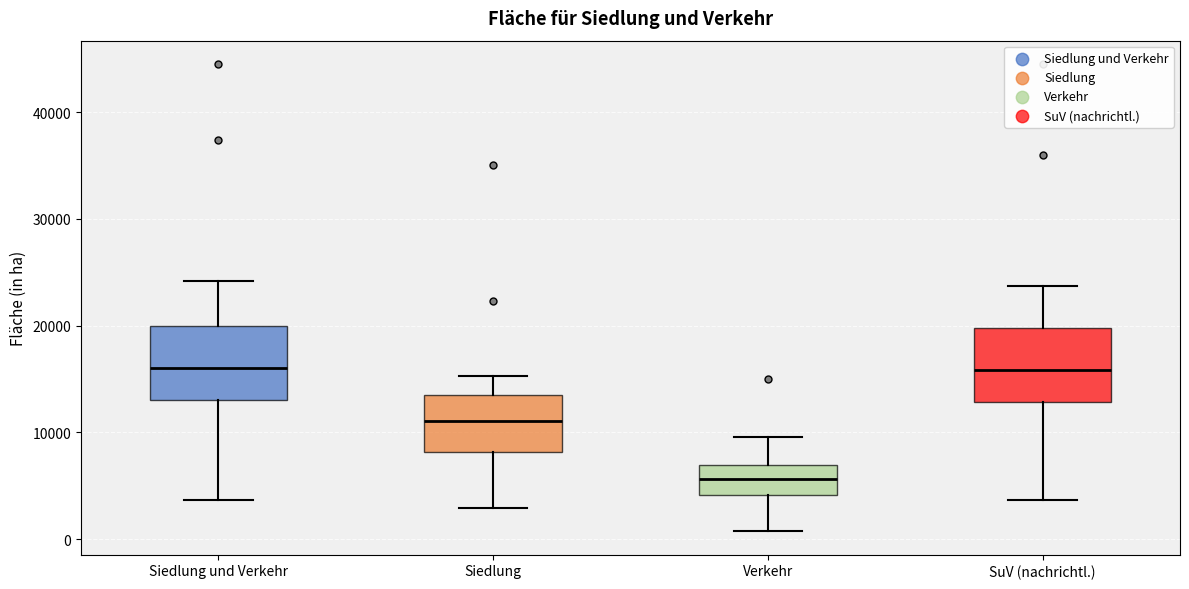

Reading left to right, transcribe this box plot: for each box, give where its median line is, the range the box spans, and where its two whiskers end, as read against the y-axis. The values are not printed on the chart, so give them approximately, as read against the axis.

Siedlung und Verkehr: median 16000, box 13000 to 20000, whiskers 4000 to 24000
Siedlung: median 11000, box 8000 to 13000, whiskers 3000 to 15000
Verkehr: median 6000, box 4000 to 7000, whiskers 1000 to 10000
SuV (nachrichtl.): median 16000, box 13000 to 20000, whiskers 4000 to 24000